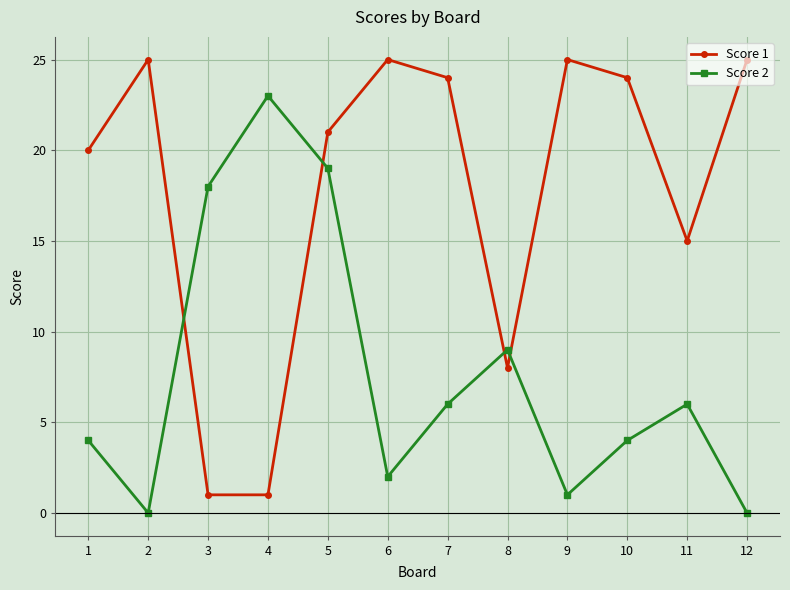

What are all the series names shown in the legend?

Score 1, Score 2